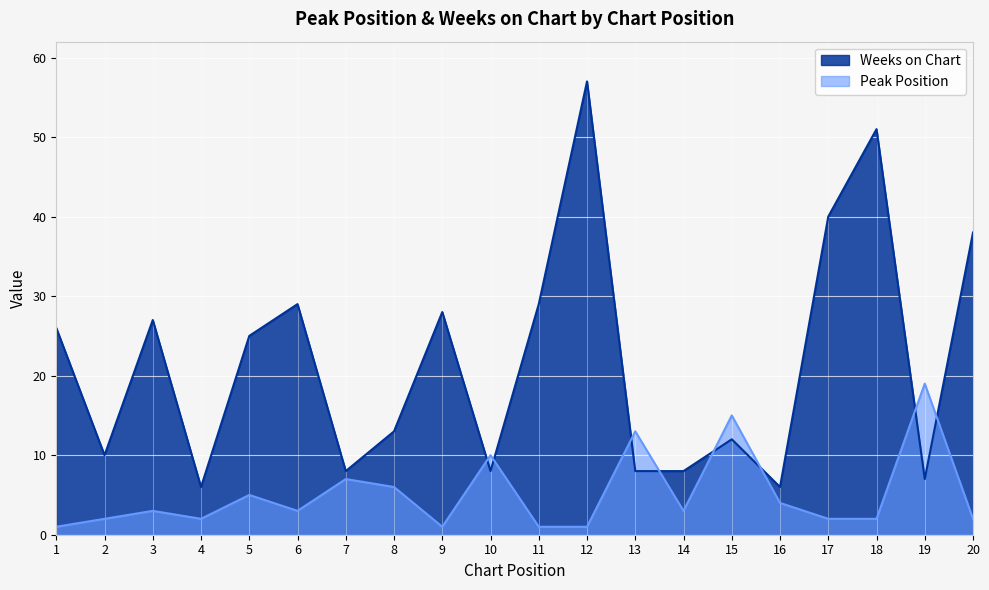

What is the difference between the Weeks on Chart values at 9 and 15?

16